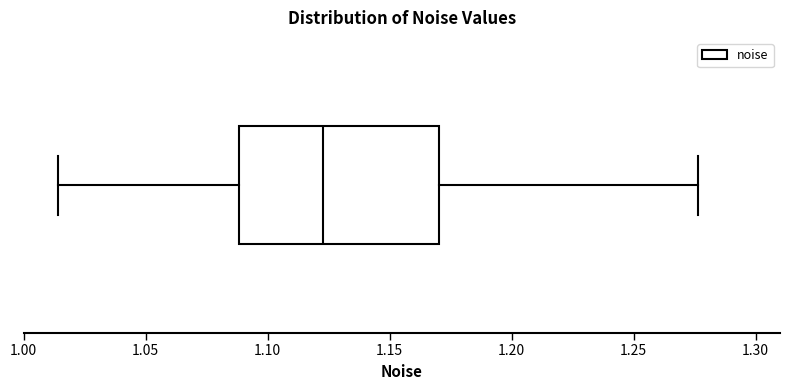

Transcribe this box plot: give where the median line is, the range the box spans, and where the two whiskers end, as read against the x-axis. The values are not printed on the chart, so give them approximately, as read against the axis.

median 1.125, box 1.090 to 1.170, whiskers 1.015 to 1.275